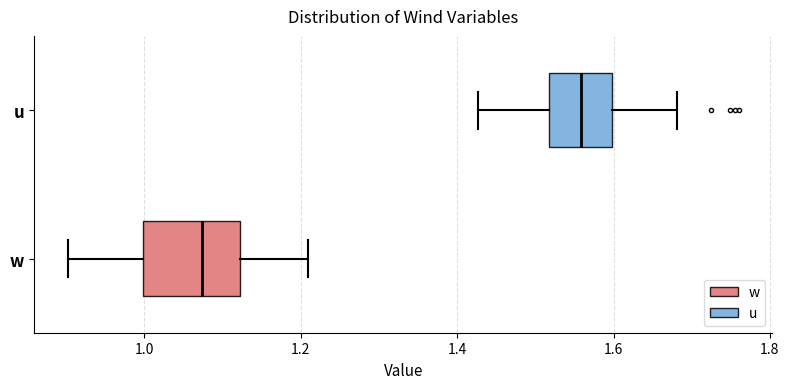

Which box's median line is the furthest to the right?

u